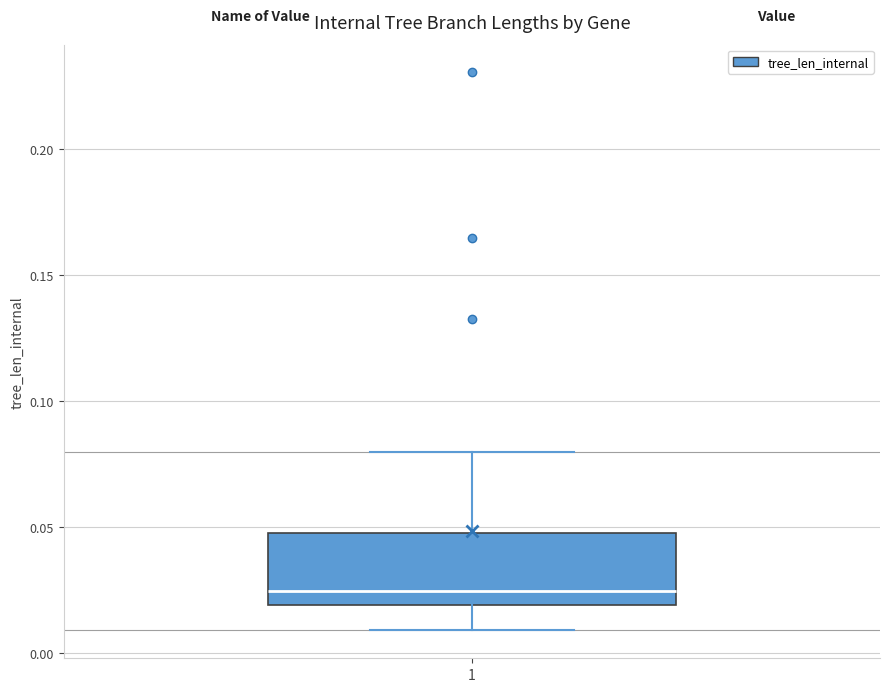

Transcribe this box plot: give where the median line is, the range the box spans, and where the two whiskers end, as read against the y-axis. The values are not printed on the chart, so give them approximately, as read against the axis.

median 0.025, box 0.020 to 0.050, whiskers 0.010 to 0.080